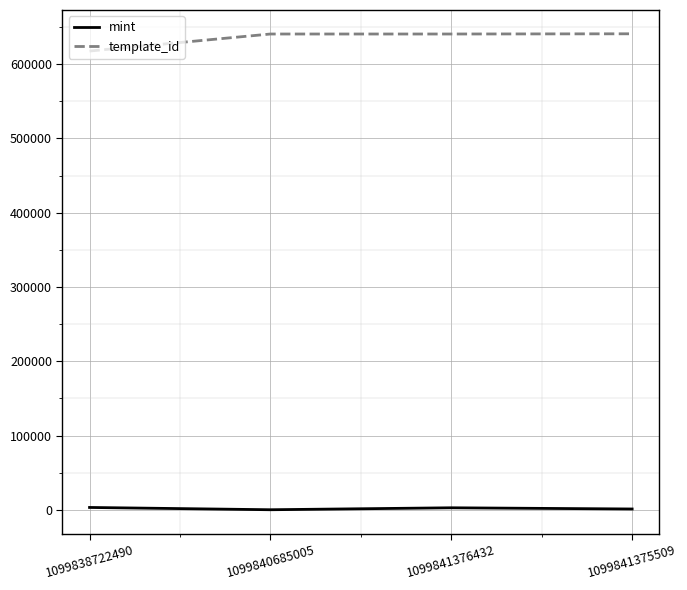

What is the difference between the highest and lowest values at 1099841375509?

639463